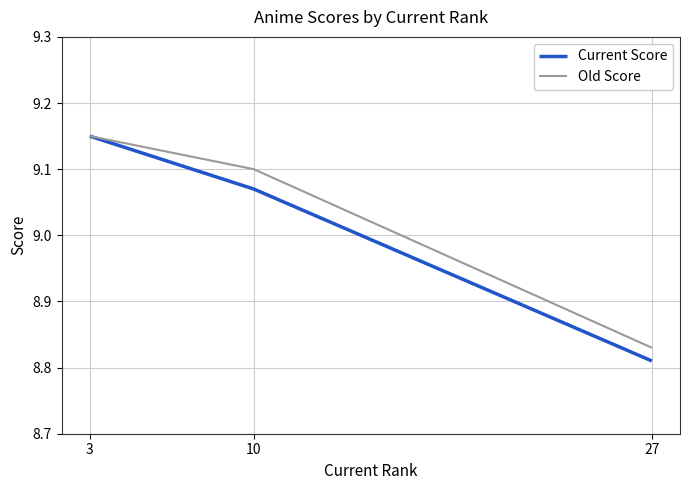

Which series has the largest range (max minus min)?

Current Score